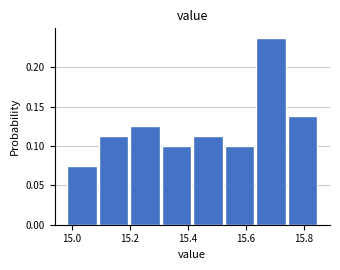

Which range on the x-axis has the tallest bar?

15.64 to 15.74